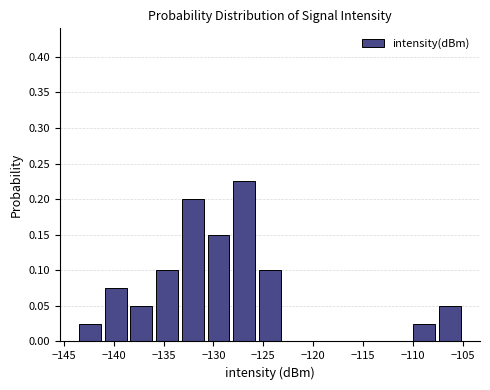

Reading left to right, transcribe this chart: for each bar, give the range it covers on the x-axis and its height. Neither the bar edges nor the heights are printed on the chart, so give them approximately, as read against the axes.

-143.5 to -141.0: 0.025
-141.0 to -138.5: 0.075
-138.5 to -136.0: 0.050
-136.0 to -133.5: 0.100
-133.5 to -131.0: 0.200
-131.0 to -128.0: 0.150
-128.0 to -125.5: 0.225
-125.5 to -123.0: 0.100
-123.0 to -120.5: 0
-120.5 to -118.0: 0
-118.0 to -115.5: 0
-115.5 to -112.5: 0
-112.5 to -110.0: 0
-110.0 to -107.5: 0.025
-107.5 to -105.0: 0.050